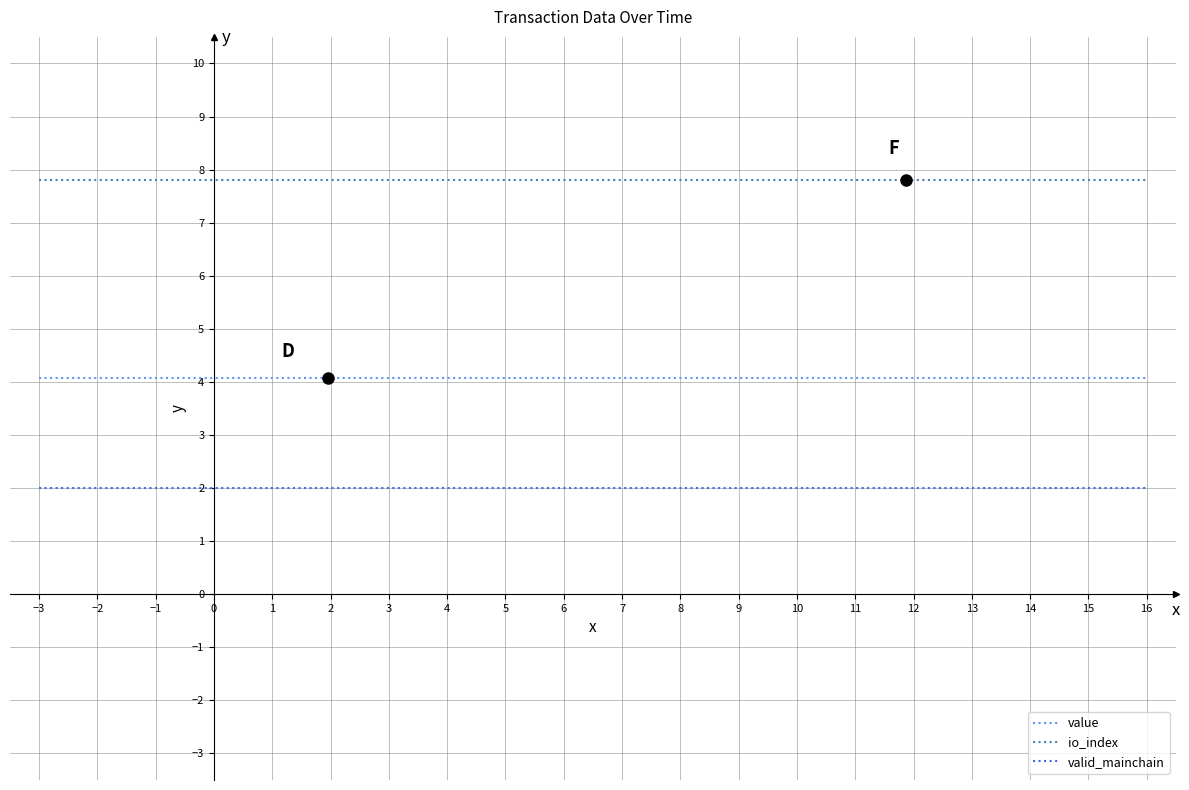

How many lines are shown in the chart?

3